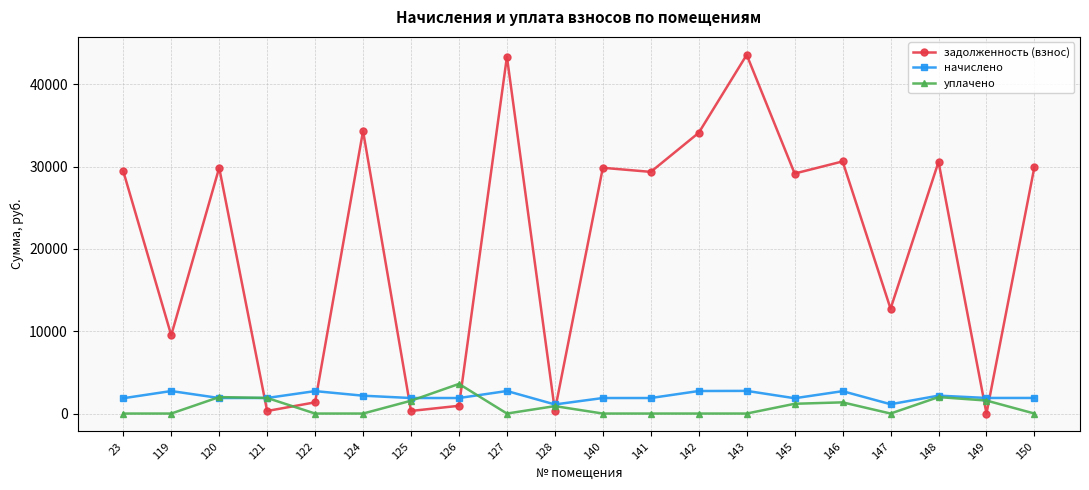

What is the sum of all задолженность (взнос) values?

419792.0